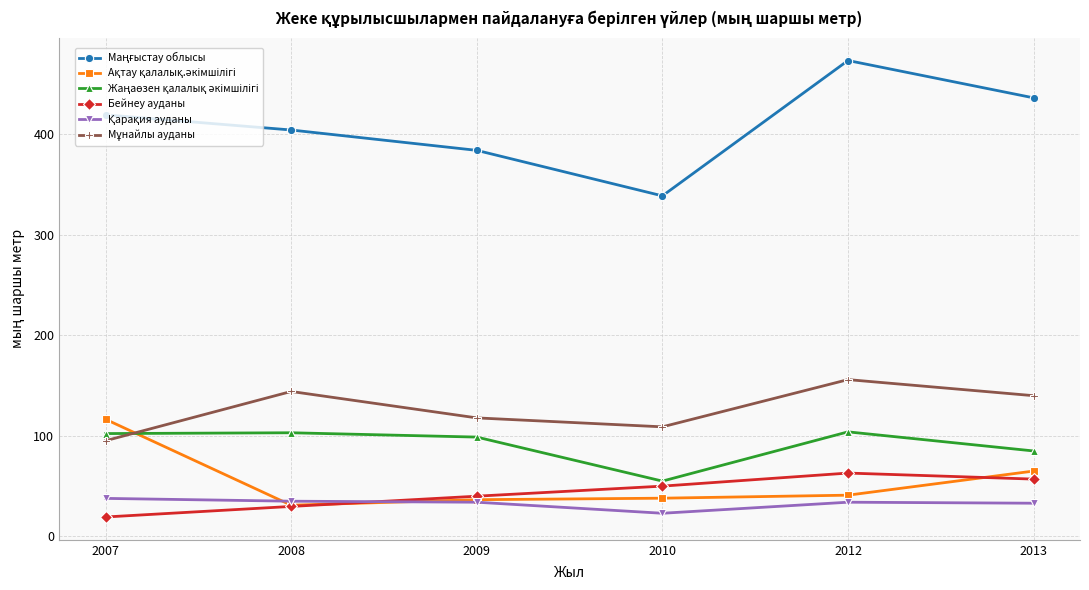

Which category has the highest value across all series?

2012